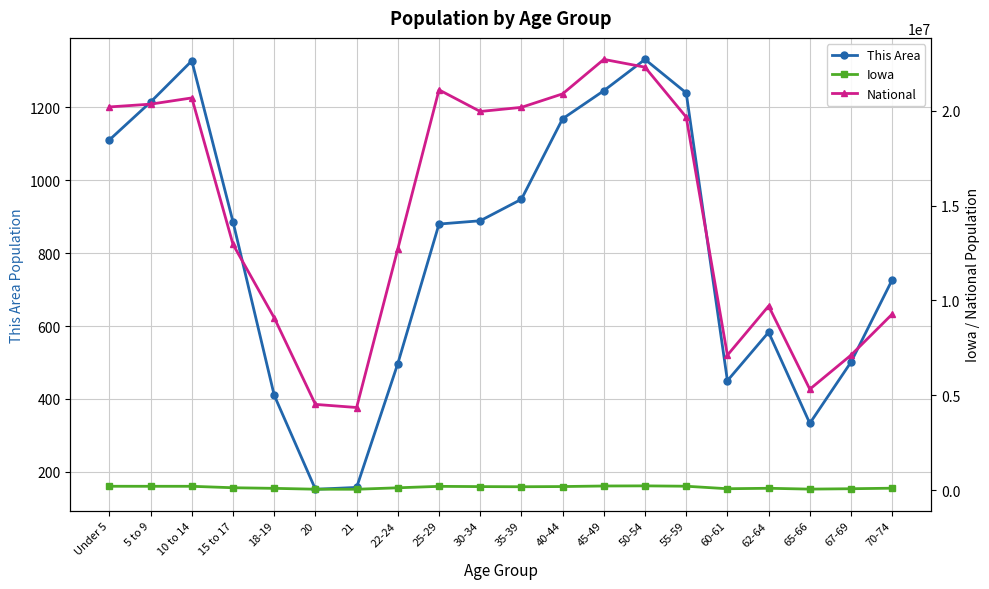

Reading right to left, transcribe all the data shown in this chart.

This Area: 70-74=727	67-69=501	65-66=333	62-64=583	60-61=450	55-59=1240	50-54=1332	45-49=1246	40-44=1169	35-39=948	30-34=889	25-29=880	22-24=497	21=157	20=152	18-19=410	15 to 17=886	10 to 14=1328	5 to 9=1215	Under 5=1111
Iowa: 70-74=100291	67-69=72061	65-66=52304	62-64=96205	60-61=72152	55-59=204393	50-54=223244	45-49=216482	40-44=187400	35-39=177148	30-34=184740	25-29=197843	22-24=121428	21=44695	20=47227	18-19=92517	15 to 17=124320	10 to 14=200904	5 to 9=200646	Under 5=202123
National: 70-74=9278166	67-69=7115361	65-66=5319902	62-64=9704197	60-61=7113727	55-59=19664805	50-54=22298125	45-49=22708591	40-44=20890964	35-39=20179642	30-34=19962099	25-29=21101849	22-24=12712576	21=4354294	20=4519129	18-19=9086089	15 to 17=12954254	10 to 14=20677194	5 to 9=20348657	Under 5=20201362